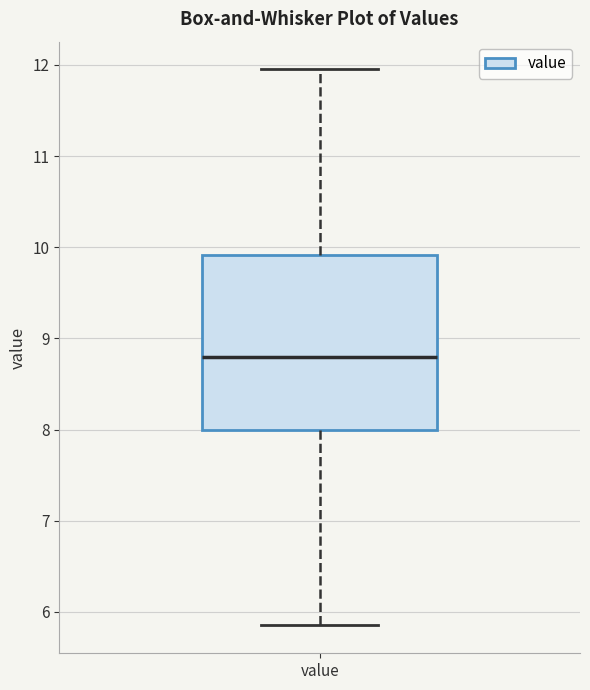

Transcribe this box plot: give where the median line is, the range the box spans, and where the two whiskers end, as read against the y-axis. The values are not printed on the chart, so give them approximately, as read against the axis.

median 8.8, box 8.0 to 9.9, whiskers 5.9 to 12.0